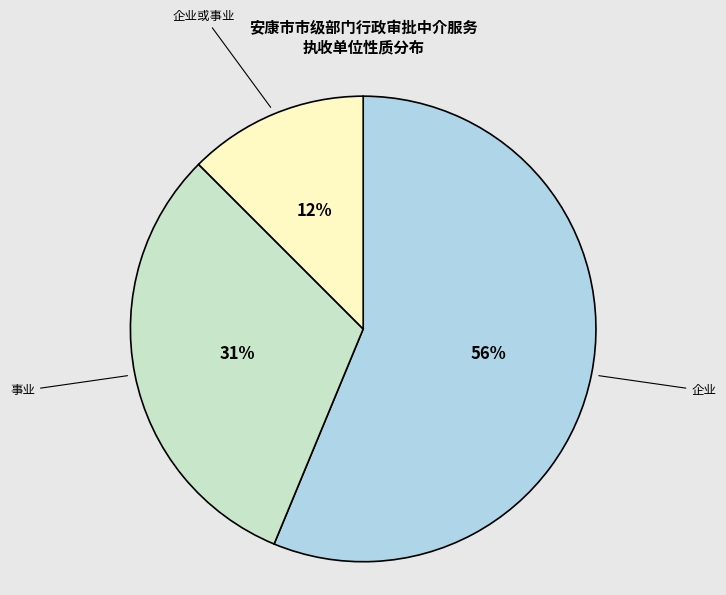

To the nearest percent, what is the difference between the largest and smallest slice percentages?

44%